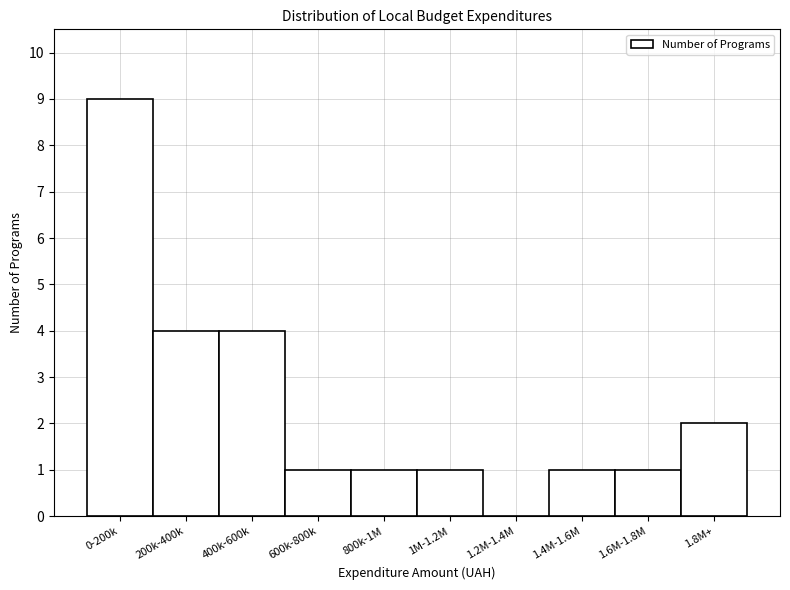

Reading right to left, what are all the values shown in this chart?

1.8M+=2	1.6M-1.8M=1	1.4M-1.6M=1	1.2M-1.4M=0	1M-1.2M=1	800k-1M=1	600k-800k=1	400k-600k=4	200k-400k=4	0-200k=9